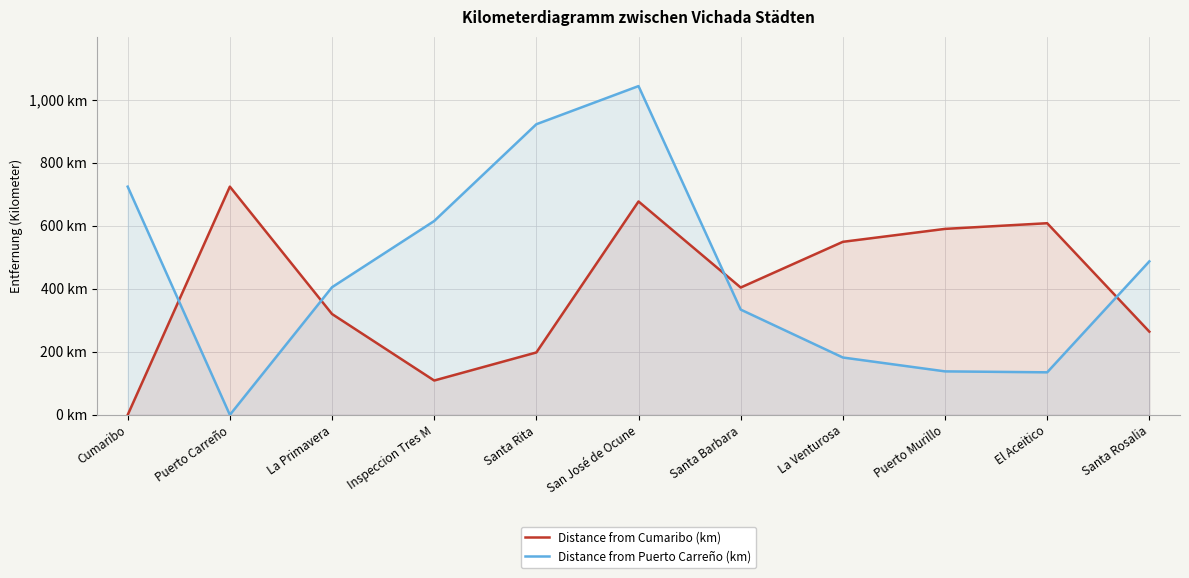

Reading left to right, what are all the values shown in this chart?

Distance from Cumaribo (km): 0	724	320	109	198	677	404	549	590	608	264
Distance from Puerto Carreño (km): 724	0	405	615	922	1043	334	182	138	135	487